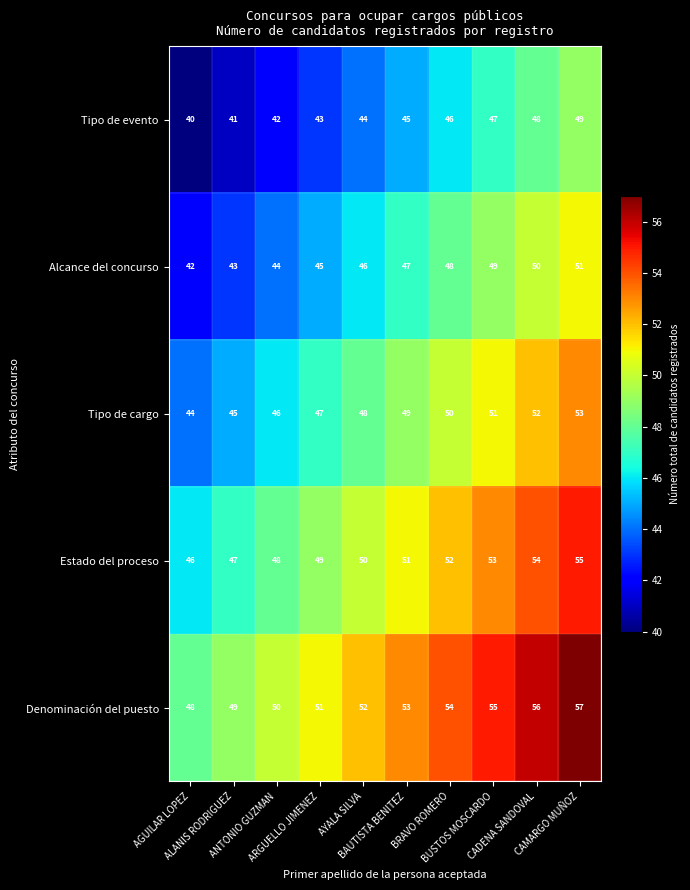

What is the difference between the maximum and second lowest values in the Estado del proceso series?

8